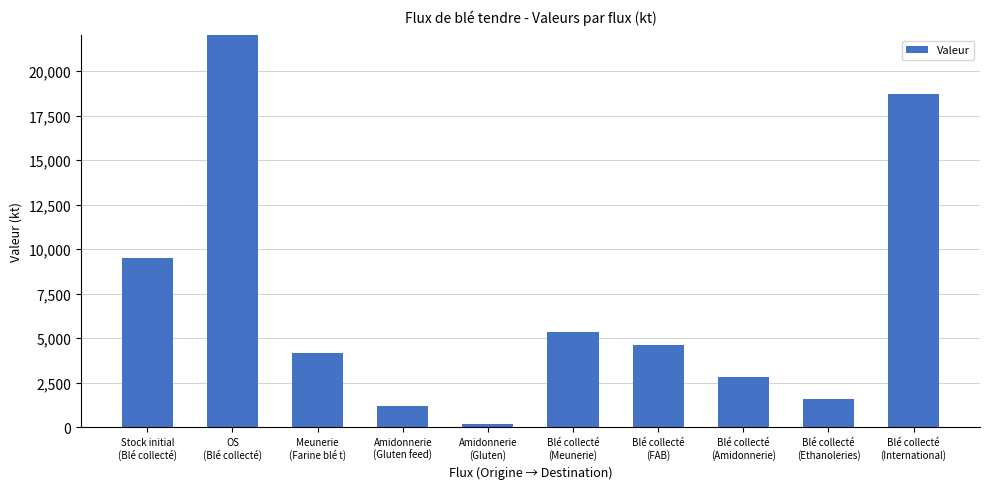

Rank the categories by value from lowest to highest.

Amidonnerie
(Gluten), Amidonnerie
(Gluten feed), Blé collecté
(Ethanoleries), Blé collecté
(Amidonnerie), Meunerie
(Farine blé t), Blé collecté
(FAB), Blé collecté
(Meunerie), Stock initial
(Blé collecté), Blé collecté
(International), OS
(Blé collecté)